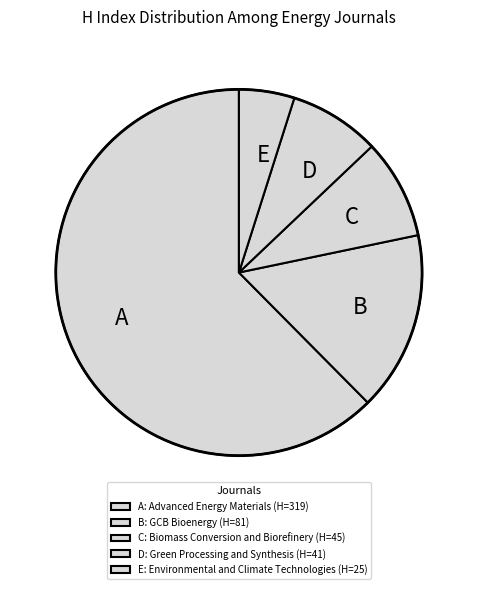

How many slices are in this pie chart?

5